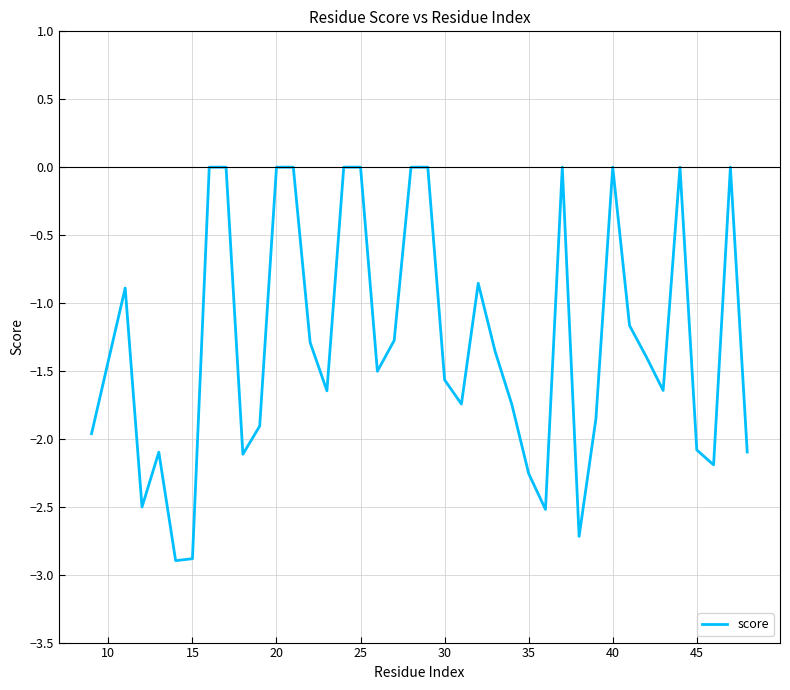

What is the smallest value displayed?

-2.9